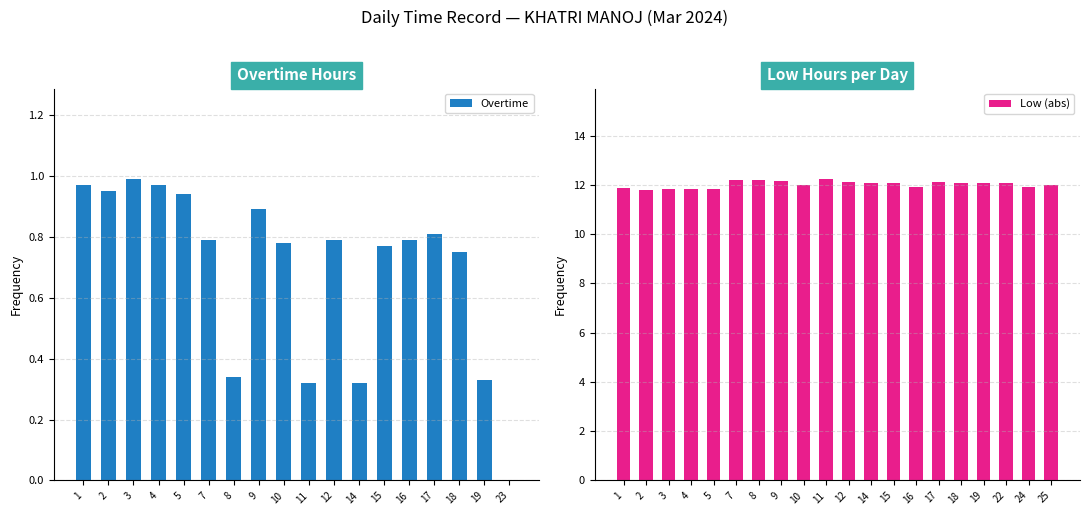

Is it true that Low (abs) equals 12.1 at 17?

True